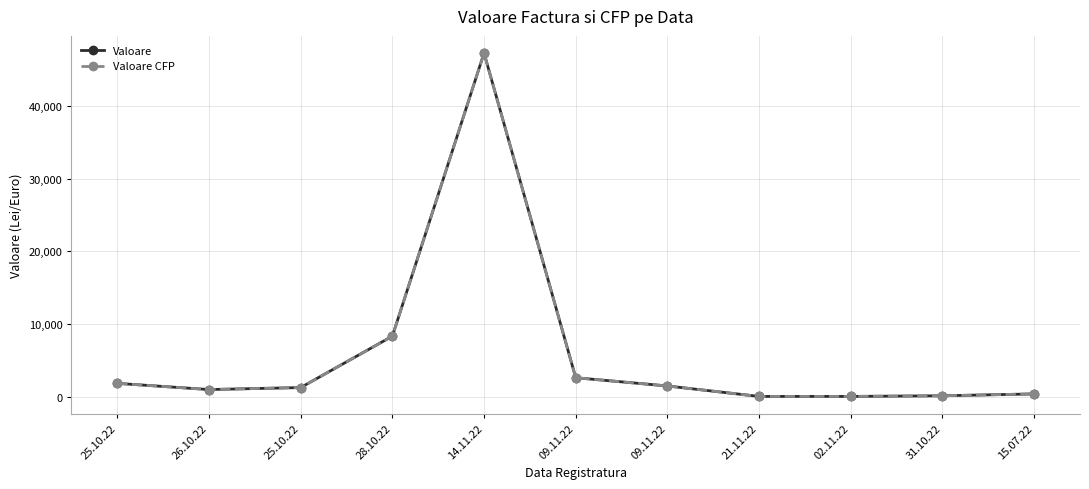

How many lines are shown in the chart?

2